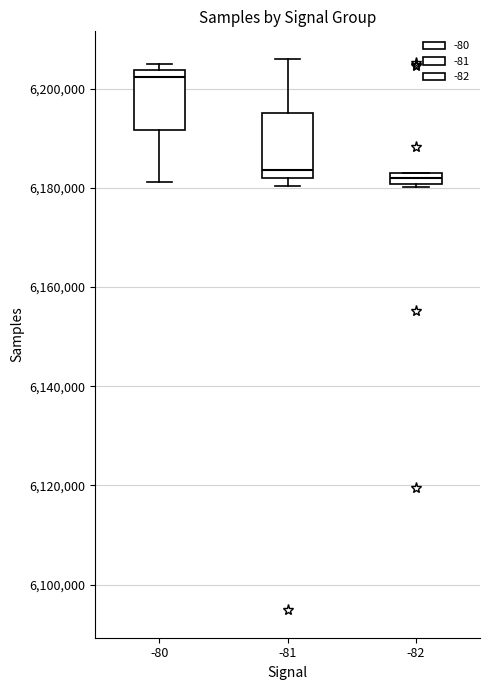

Where is the lower edge of the box at x = -82 on the y-axis? The values are not printed on the chart, so give them approximately, as read against the axis.

6180000